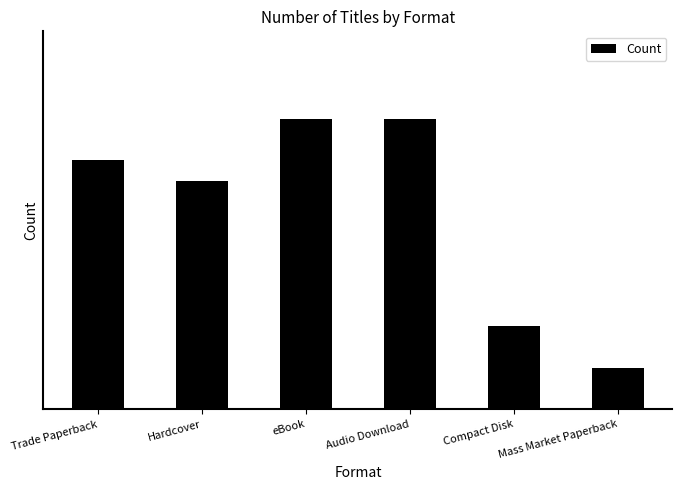

What is the smallest value displayed?

2